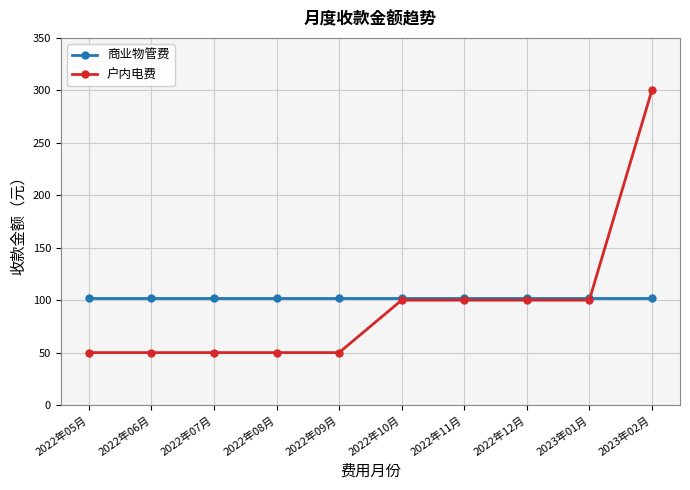

Reading right to left, what are all the values shown in this chart?

商业物管费: 2023年02月=102.0	2023年01月=102.0	2022年12月=102.0	2022年11月=102.0	2022年10月=102.0	2022年09月=102.0	2022年08月=102.0	2022年07月=102.0	2022年06月=102.0	2022年05月=102.0
户内电费: 2023年02月=300.0	2023年01月=100.0	2022年12月=100.0	2022年11月=100.0	2022年10月=100.0	2022年09月=50.0	2022年08月=50.0	2022年07月=50.0	2022年06月=50.0	2022年05月=50.0